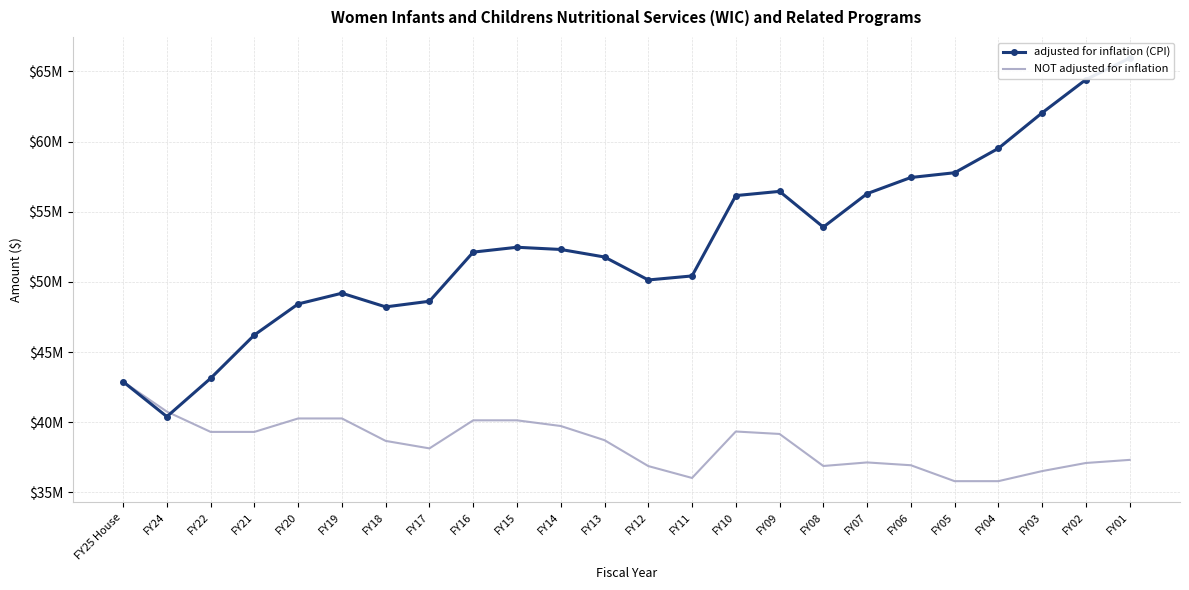

At which category is the sum across all series the highest?

FY01